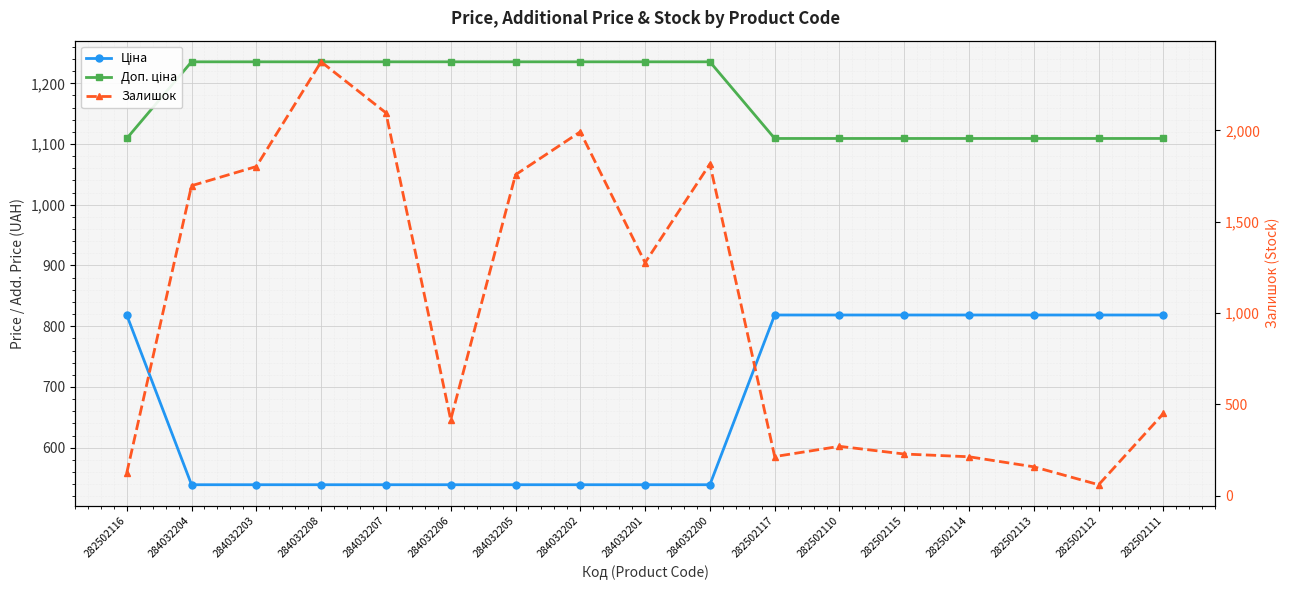

Does the chart display data point markers on the line(s)?

Yes